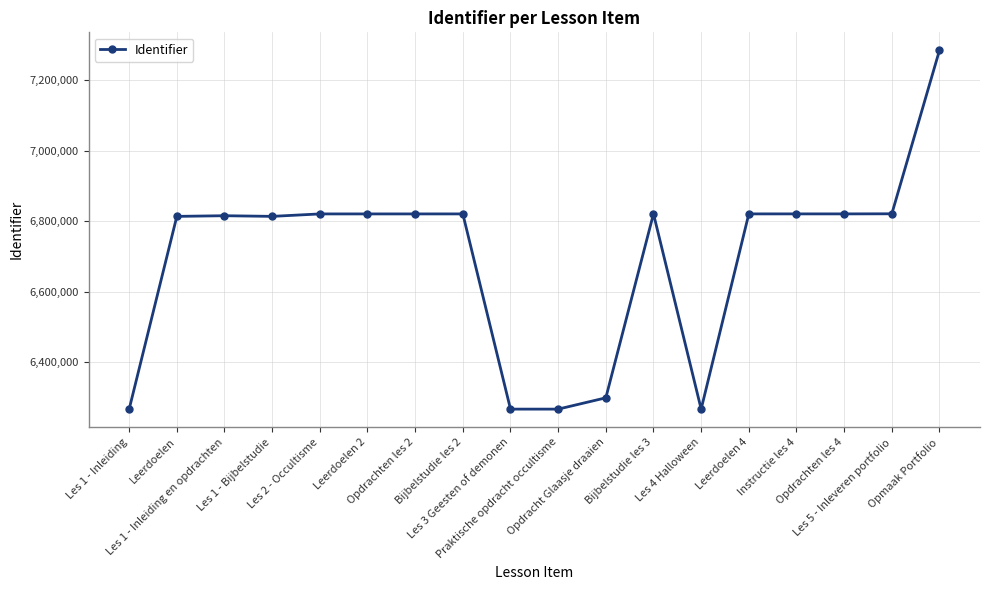

What is the change in value from Les 1 - Bijbelstudie to Les 2 - Occultisme?

+6958